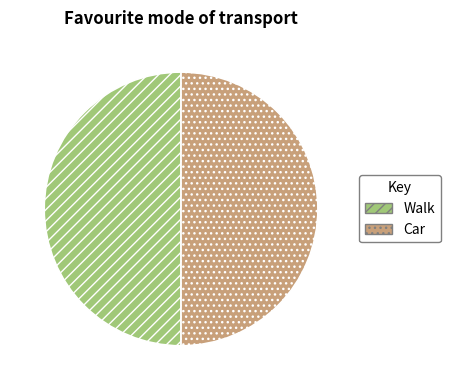

Approximately how many times larger is the value at Car compared to Walk?

1.0